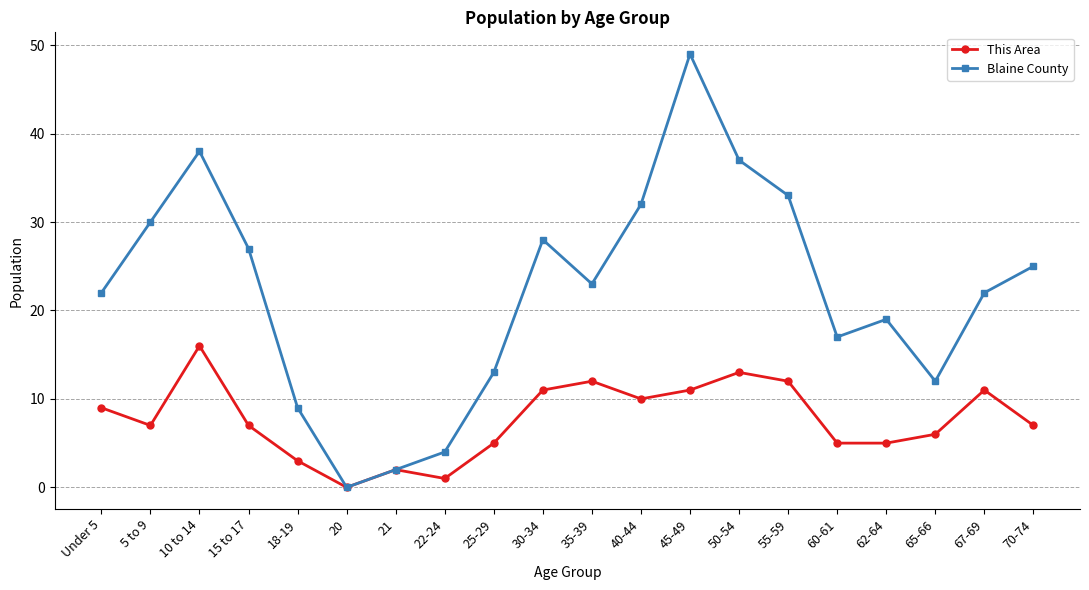

How many positive values does the Blaine County series have?

19